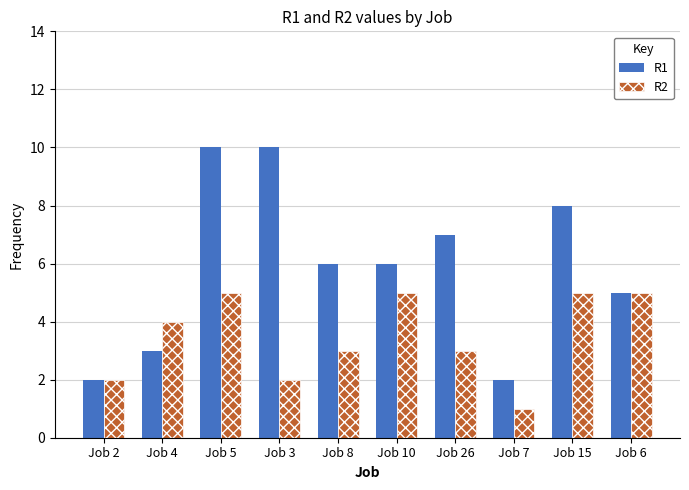

At which category does the chart reach its minimum across all series?

Job 7